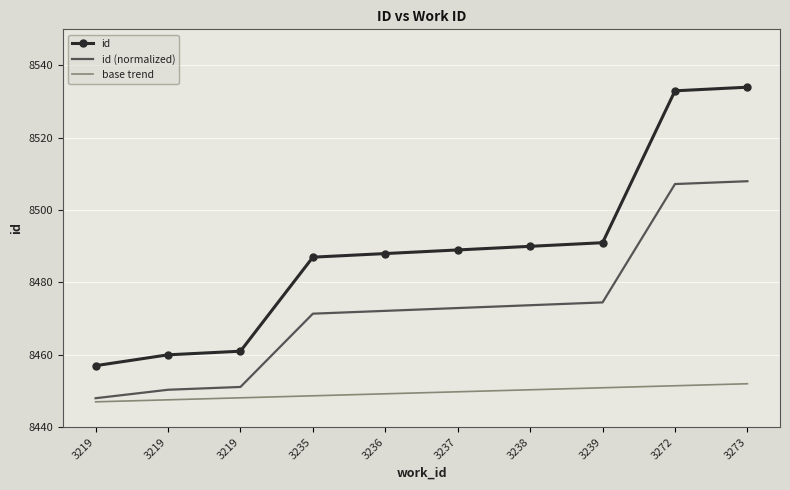

Reading left to right, what are all the values shown in this chart?

id: 8457.0	8460.0	8461.0	8487.0	8488.0	8489.0	8490.0	8491.0	8533.0	8534.0
id (normalized): 8448.0	8450.3	8451.1	8471.4	8472.2	8472.9	8473.7	8474.5	8507.2	8508.0
base trend: 8447.0	8447.6	8448.1	8448.7	8449.2	8449.8	8450.3	8450.9	8451.4	8452.0